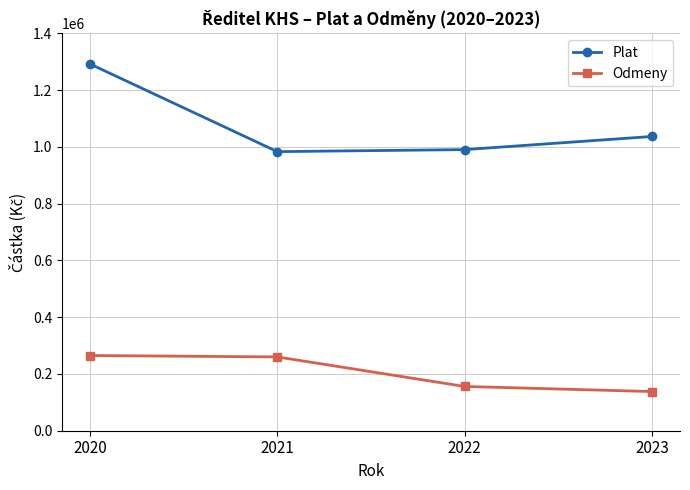

What is the lowest value of the Plat series?

983313